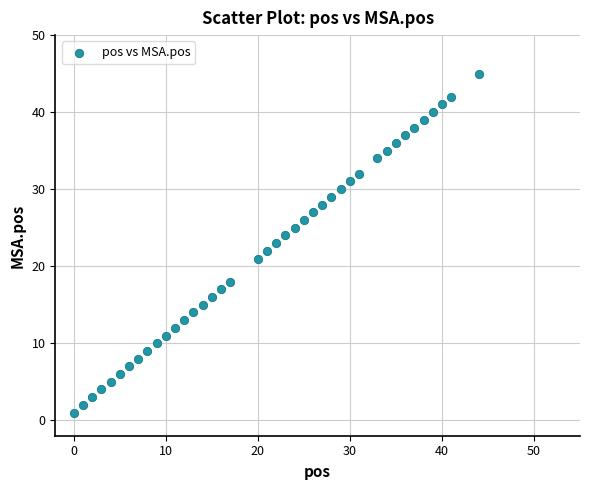

What is the range of X values (max minus min)?

44